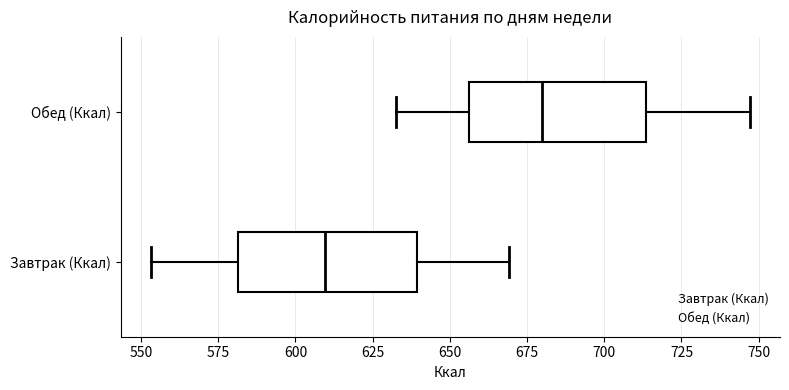

Reading bottom to top, transcribe this box plot: for each box, give where its median line is, the range the box spans, and where its two whiskers end, as read against the x-axis. The values are not printed on the chart, so give them approximately, as read against the axis.

Завтрак (Ккал): median 610, box 580 to 640, whiskers 555 to 670
Обед (Ккал): median 680, box 655 to 715, whiskers 635 to 745